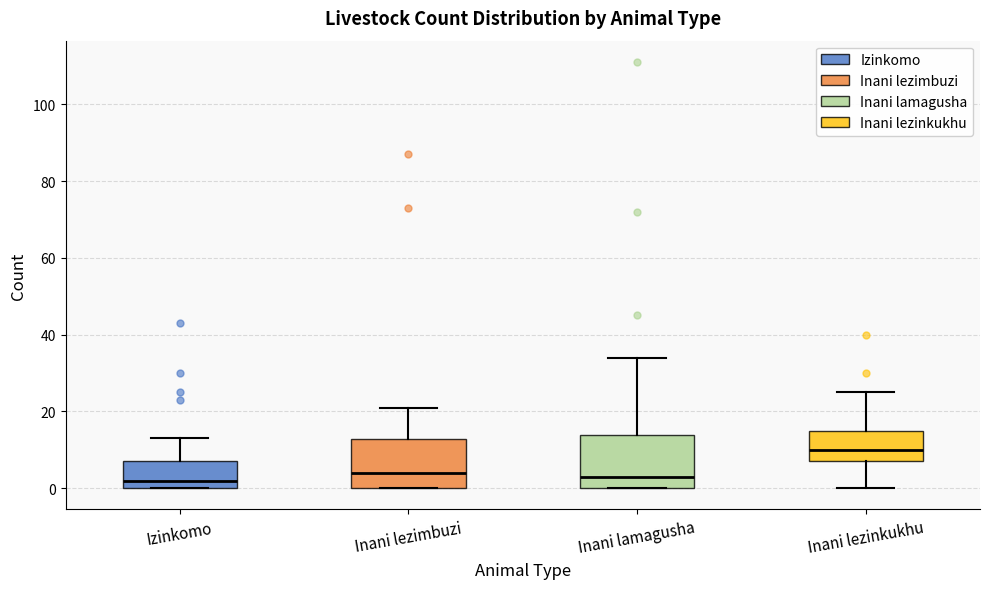

Reading left to right, read every box against the y-axis: the position of its median line, the range the box covers, and the ends of its whiskers. The values are not printed on the chart, so give them approximately, as read against the axis.

Izinkomo: median 2, box 0 to 8, whiskers 0 to 14
Inani lezimbuzi: median 4, box 0 to 12, whiskers 0 to 22
Inani lamagusha: median 4, box 0 to 14, whiskers 0 to 34
Inani lezinkukhu: median 10, box 8 to 16, whiskers 0 to 26